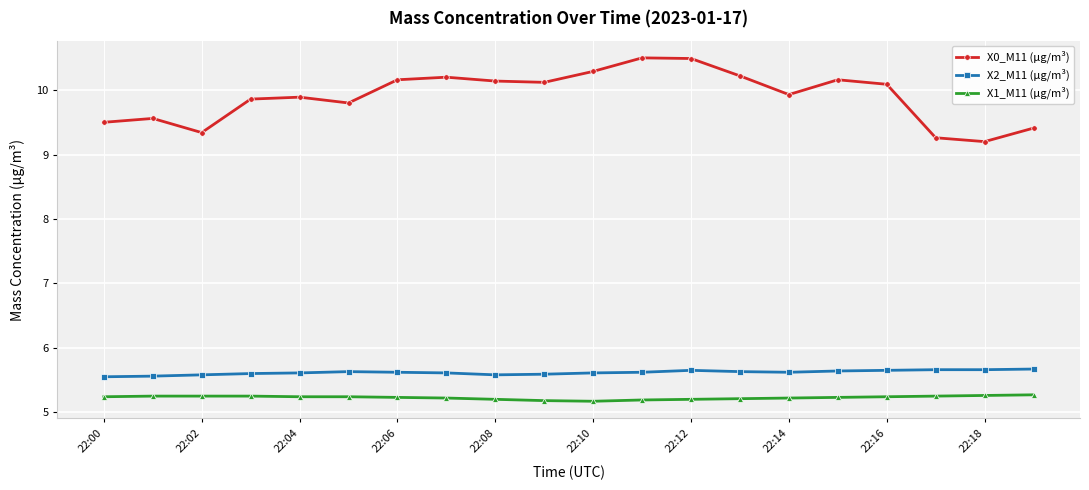

What is the maximum value for X1_M11 (μg/m³)?

5.3